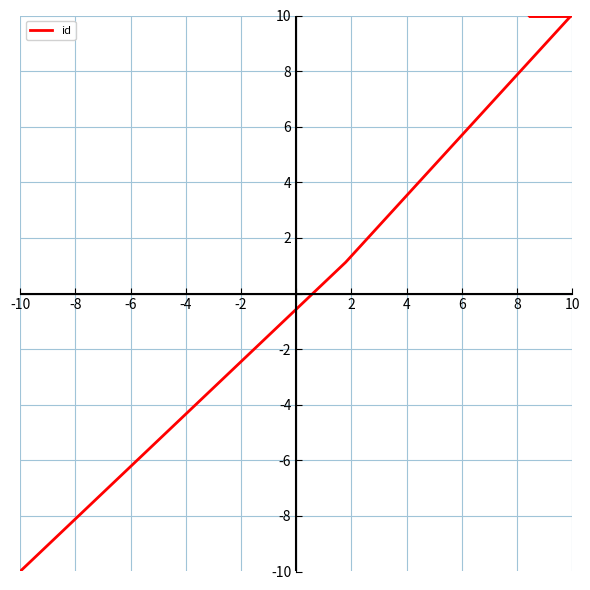

The chart shows a value of 13.1 at 2. True or false?

False